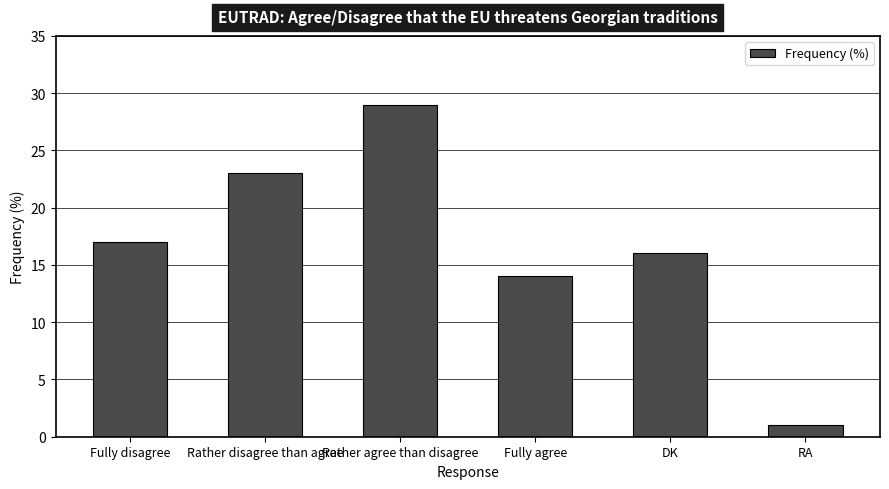

The chart shows a value of 29 at Rather agree than disagree. True or false?

True